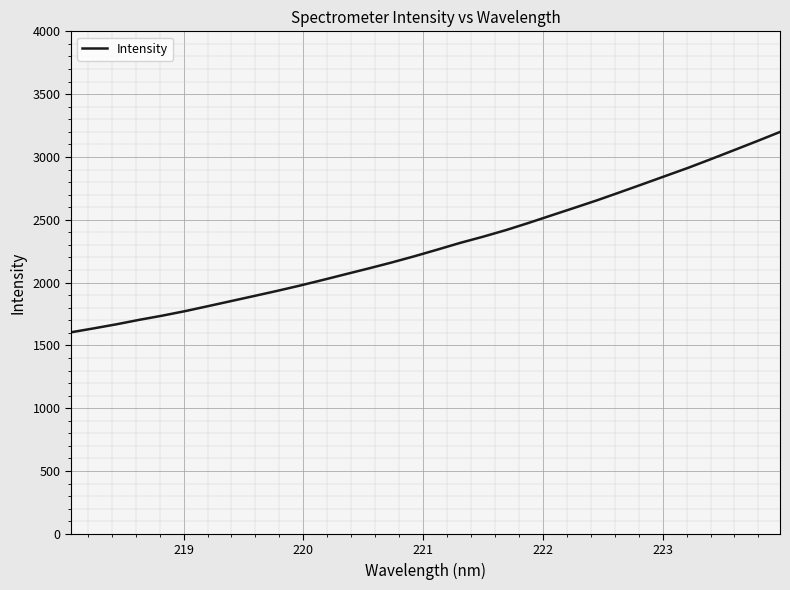

What is the smallest value displayed?

1604.2